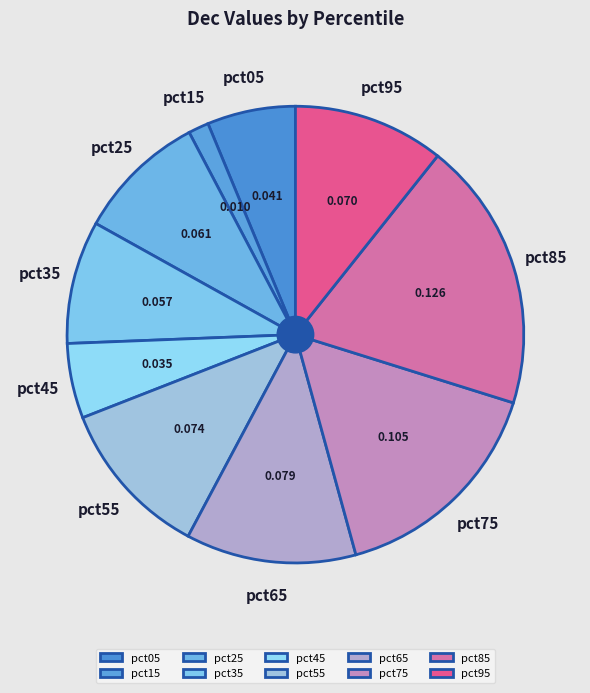

Is there a majority slice in this chart?

No